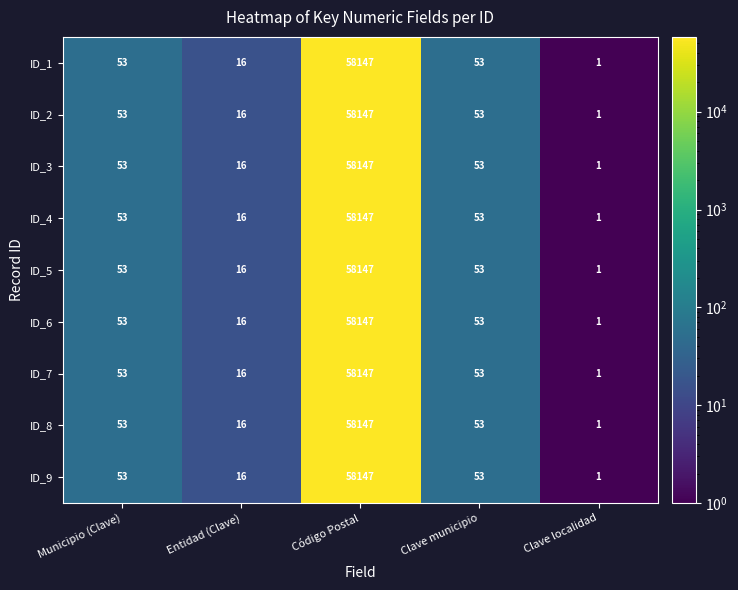

What is the maximum value shown in the chart?

58147